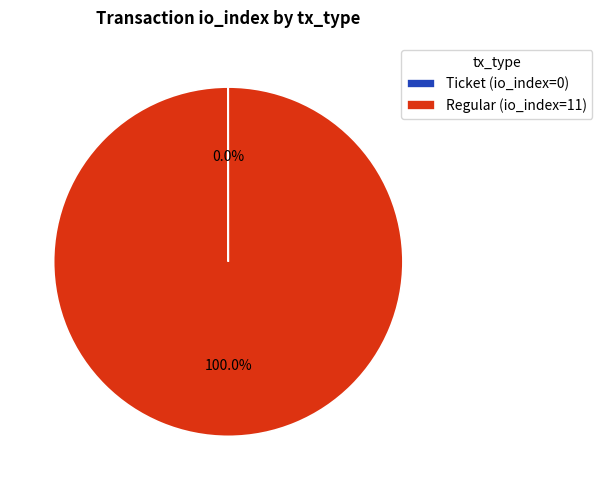

Does Regular (io_index=11) represent more than half of the total?

Yes